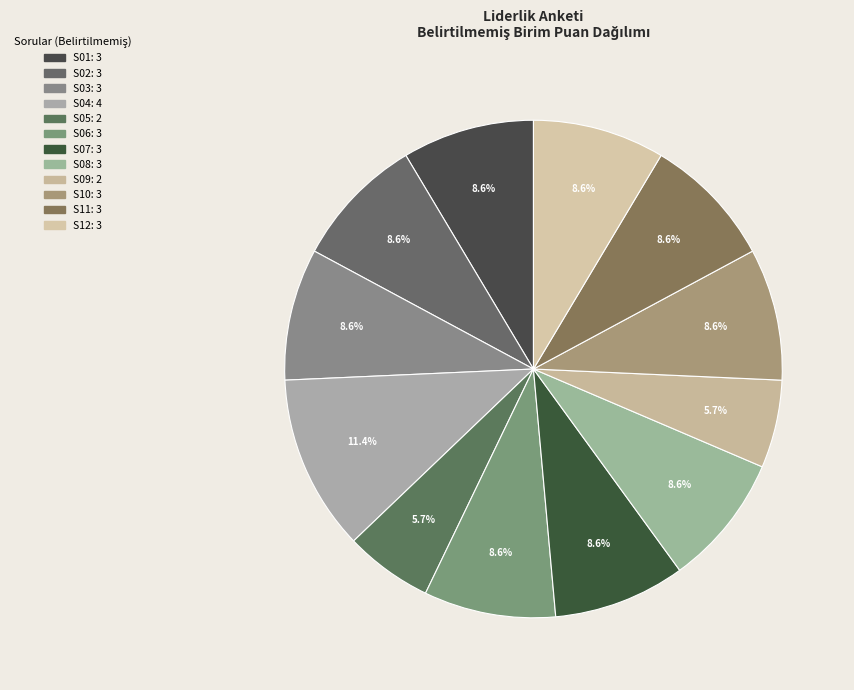

Which slice is the smallest?

Belirtilmemiş-05